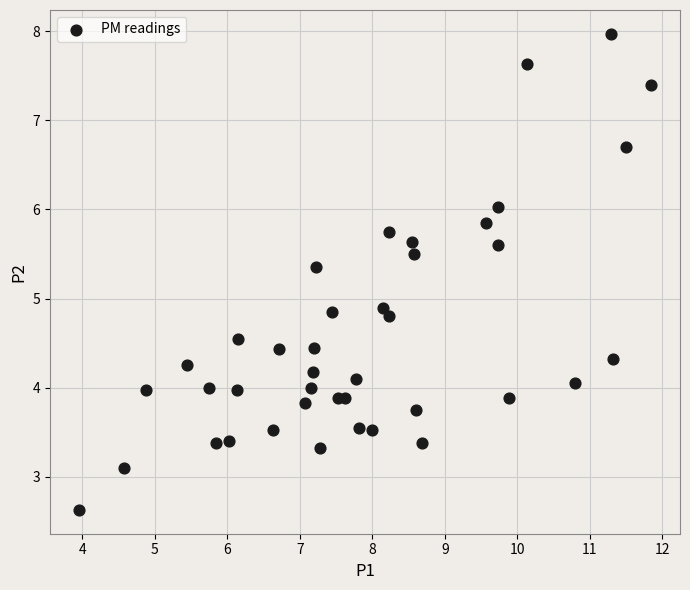

What is the range of X values (max minus min)?

7.9